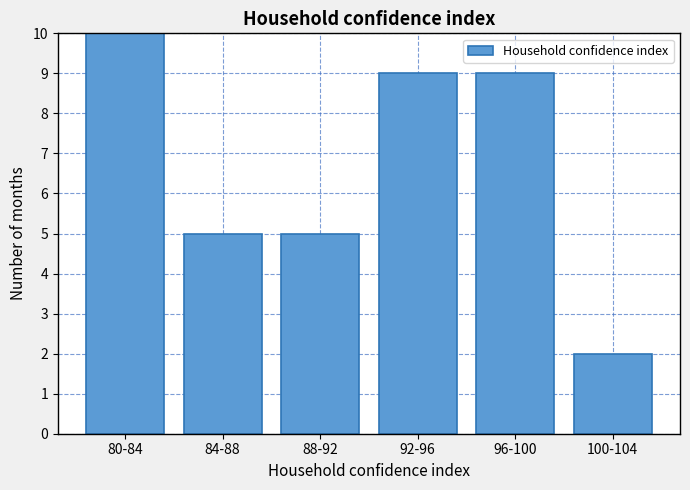

Reading right to left, transcribe all the data shown in this chart.

100-104=2	96-100=9	92-96=9	88-92=5	84-88=5	80-84=10